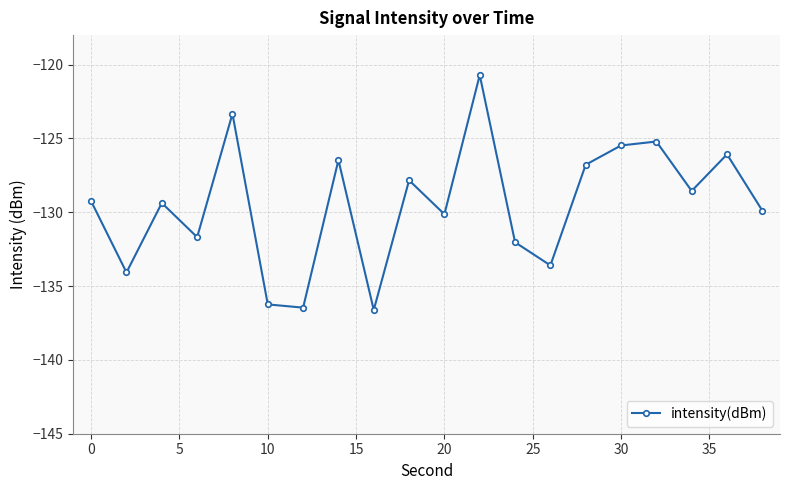

What is the difference between the maximum and minimum values?

15.9